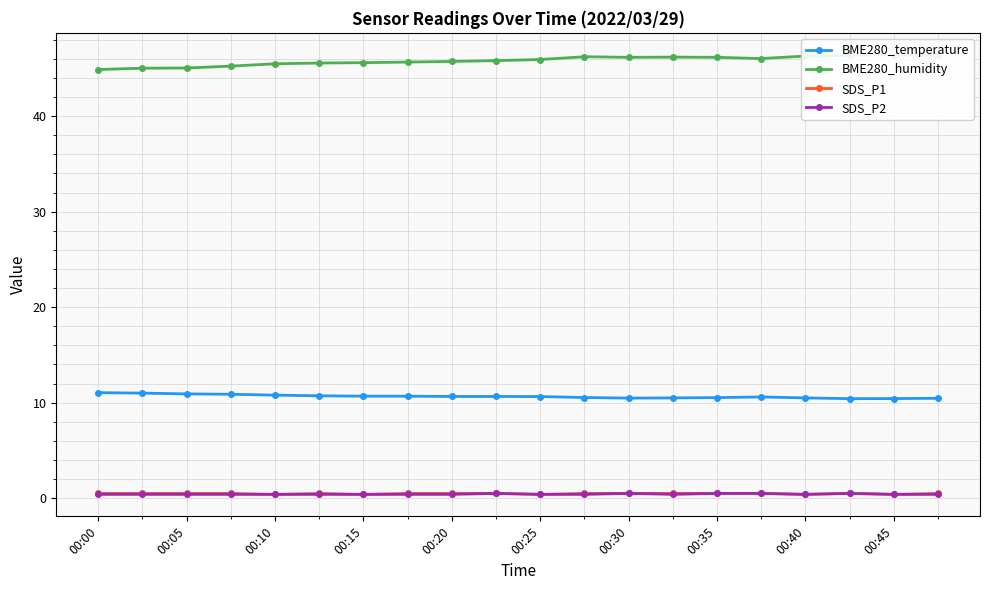

What is the approximate value of SDS_P2 at 11?

0.4